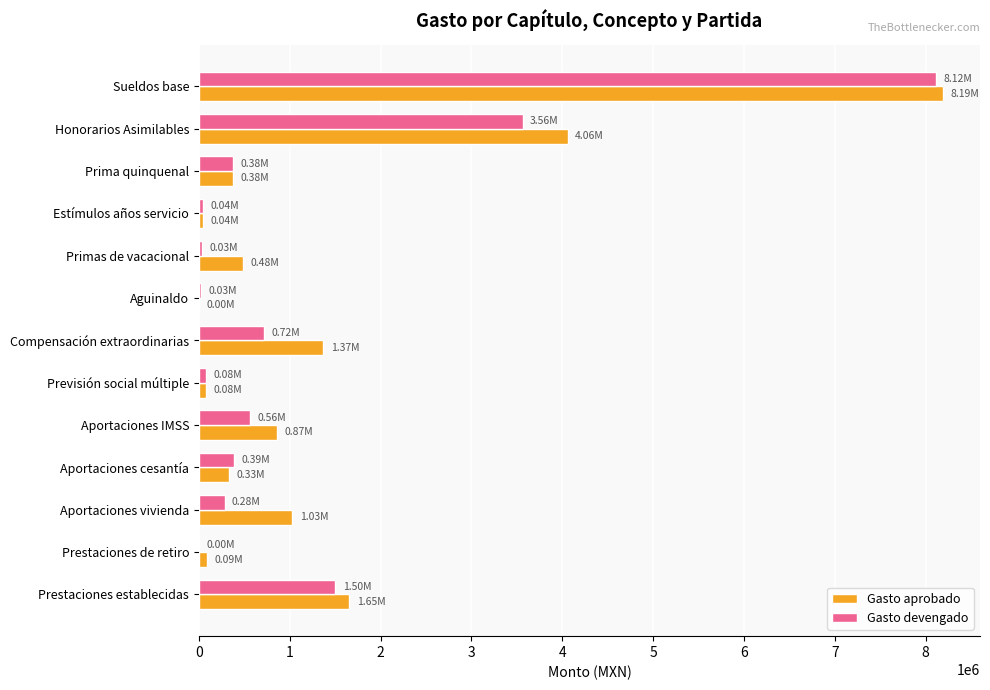

Which series changed the most between Aguinaldo and Compensación extraordinarias?

Gasto aprobado